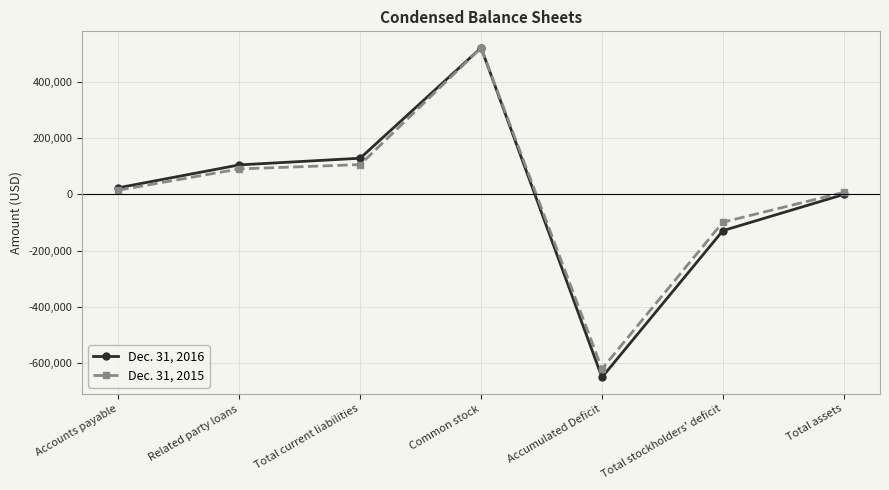

Reading left to right, list all the values displayed in this chart.

Dec. 31, 2016: 23709	105146	128855	521547	-650402	-128855	0
Dec. 31, 2015: 15369	90813	106182	521547	-620229	-98682	7500